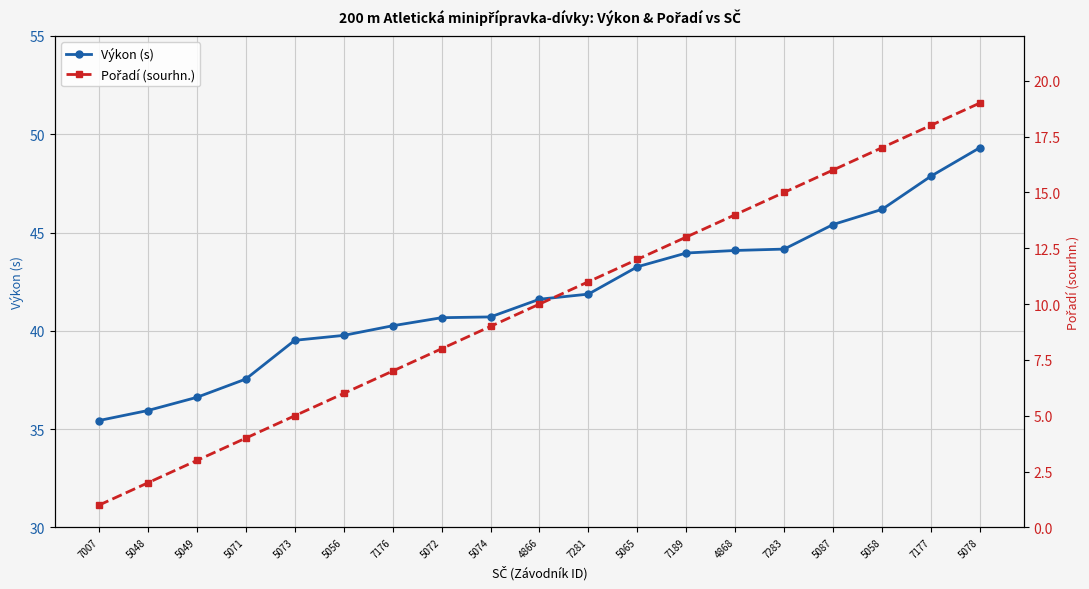

What is the difference between the second highest and minimum values in the Pořadí (sourhn.) series?

17.0